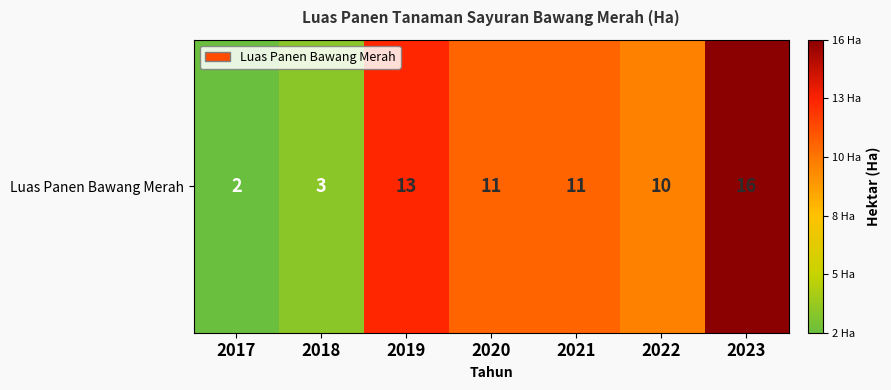

How many categories are shown in the chart?

7